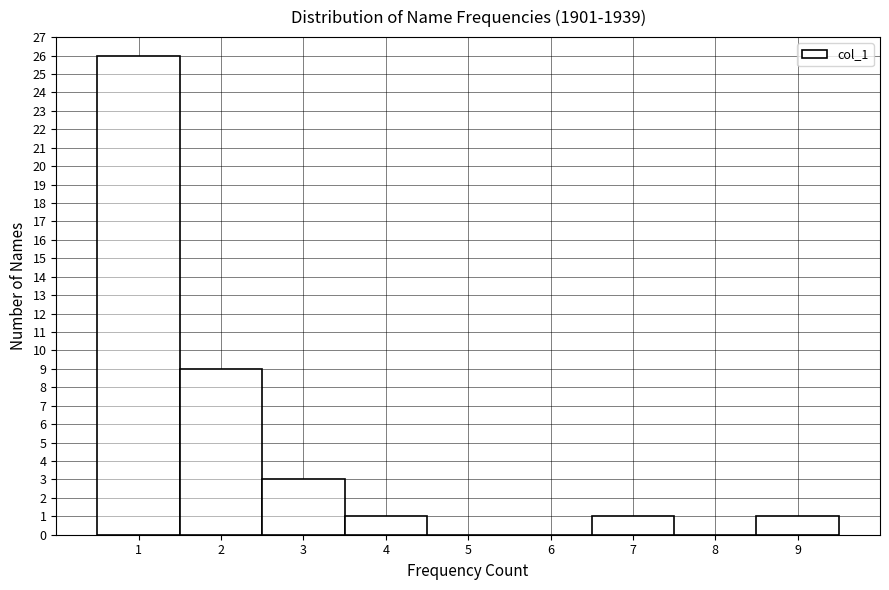

Which range on the x-axis has the tallest bar?

0.5 to 1.5